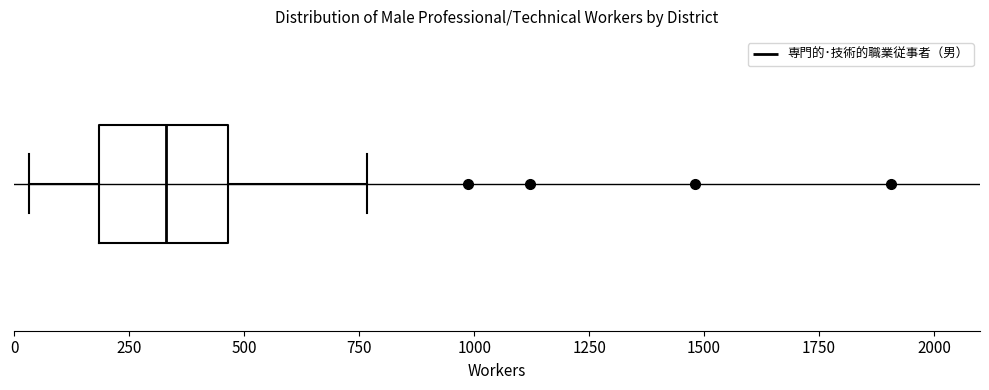

Transcribe this box plot: give where the median line is, the range the box spans, and where the two whiskers end, as read against the x-axis. The values are not printed on the chart, so give them approximately, as read against the axis.

median 350, box 200 to 450, whiskers 50 to 750